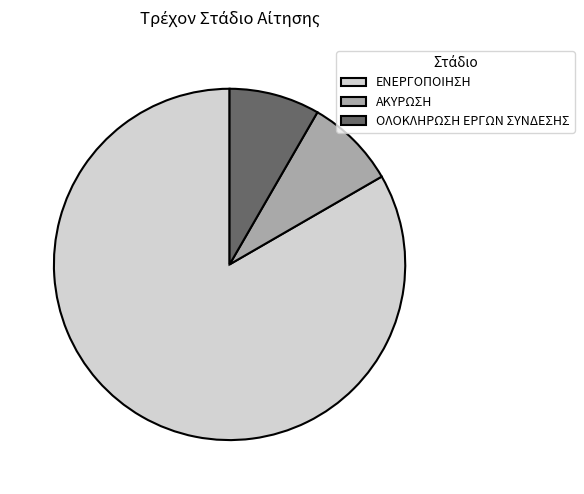

How many segments does this pie chart have?

3